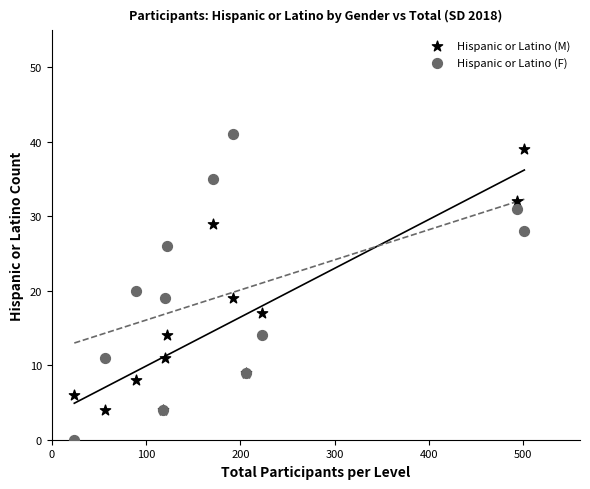

Which series reaches the maximum Y coordinate?

Hispanic or Latino (F)